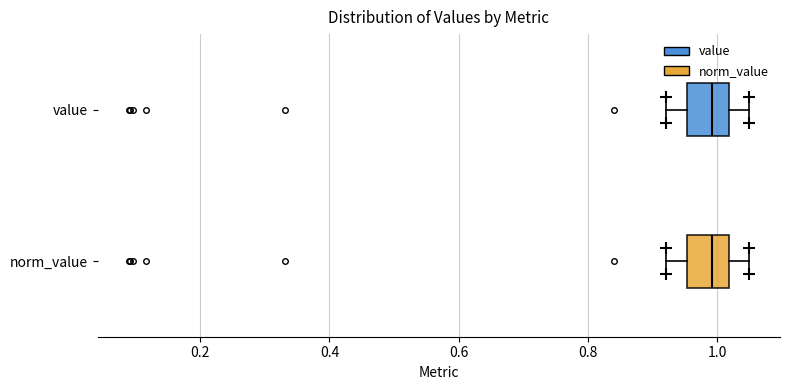

Reading bottom to top, transcribe this box plot: for each box, give where its median line is, the range the box spans, and where its two whiskers end, as read against the x-axis. The values are not printed on the chart, so give them approximately, as read against the axis.

norm_value: median 1.00, box 0.96 to 1.02, whiskers 0.92 to 1.04
value: median 1.00, box 0.96 to 1.02, whiskers 0.92 to 1.04